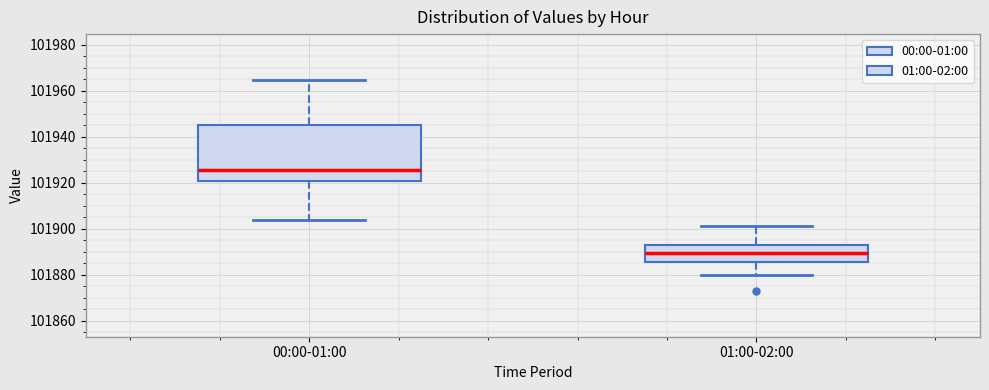

Which box has the lowest median line?

01:00-02:00